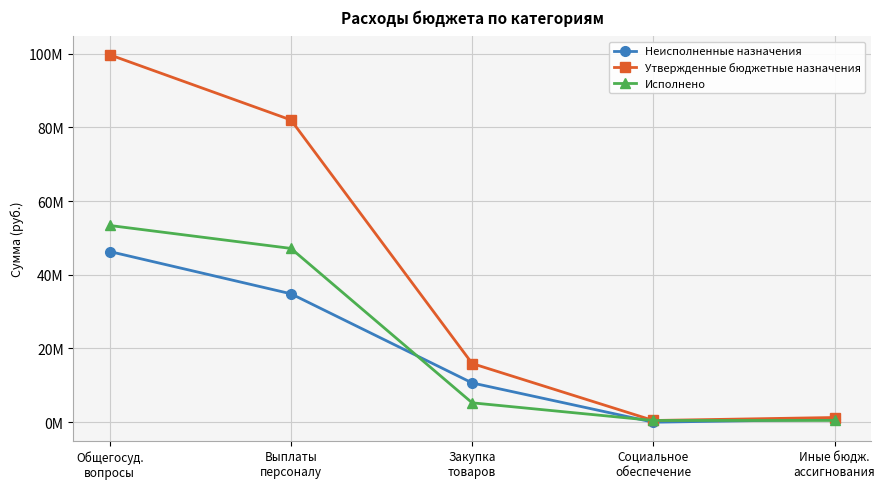

Is this an area chart (filled region under the line)?

No